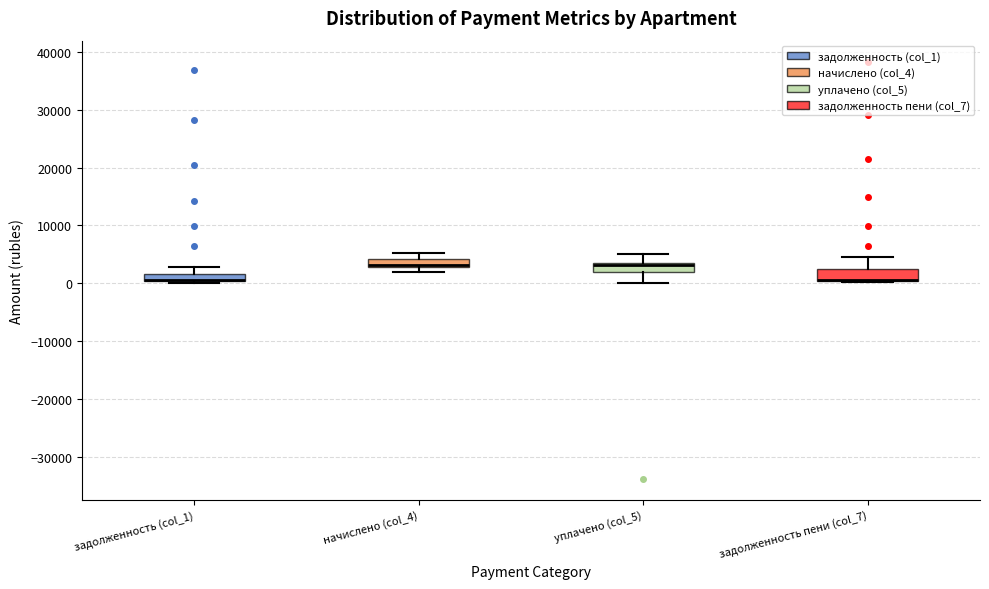

Where does the median line of the box for уплачено (col_5) sit on the y-axis? The values are not printed on the chart, so give them approximately, as read against the axis.

3000